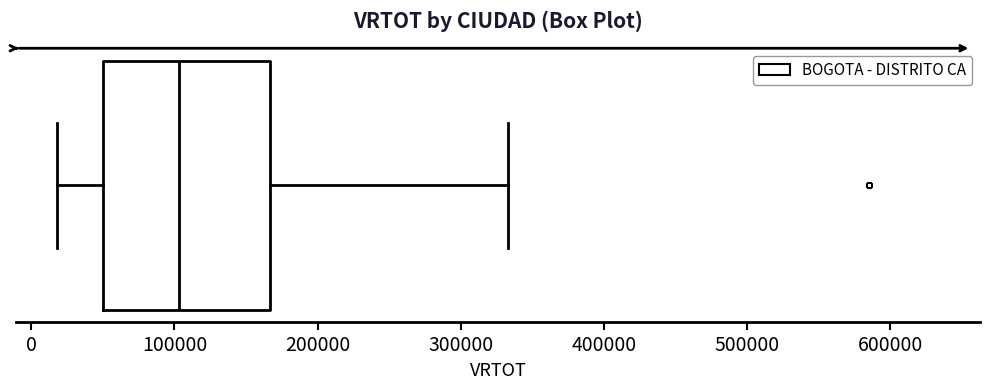

Transcribe this box plot: give where the median line is, the range the box spans, and where the two whiskers end, as read against the x-axis. The values are not printed on the chart, so give them approximately, as read against the axis.

median 100000, box 50000 to 170000, whiskers 20000 to 330000